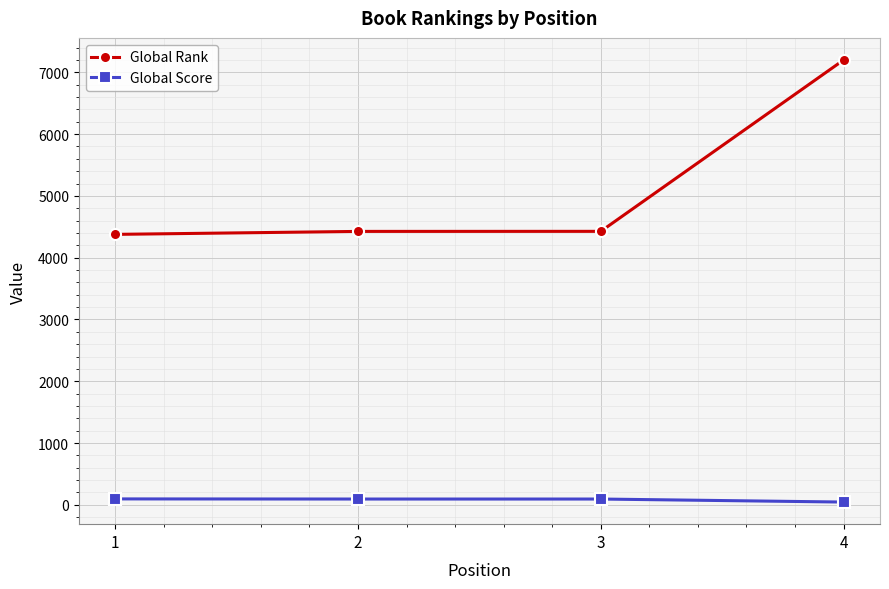

What is the sum of the Global Rank values at 2 and 3?

8851